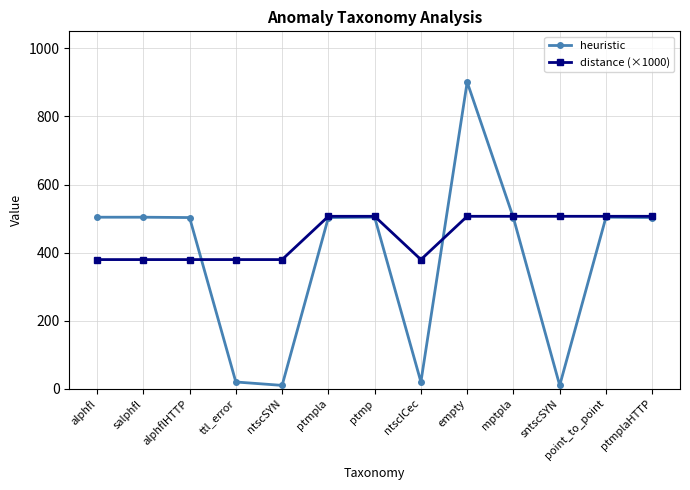

Which category has the highest value in the heuristic series?

empty